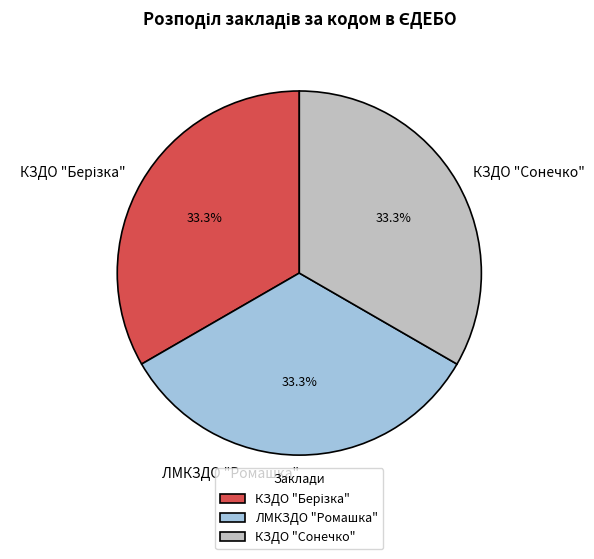

To the nearest percent, what portion does ЛМКЗДО "Ромашка" represent?

33%